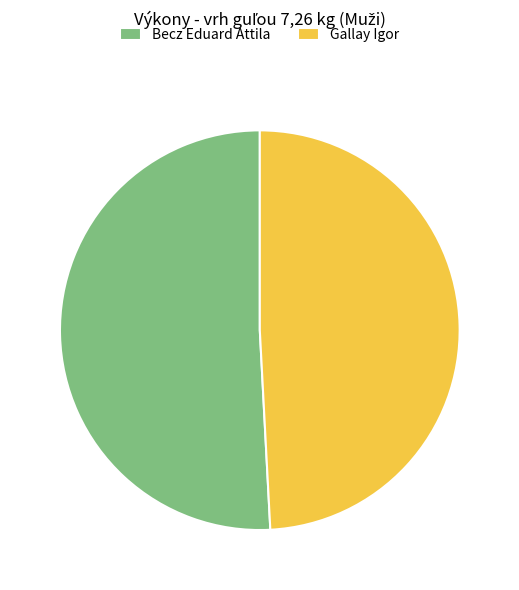

Which slice represents more than half of the pie?

Becz Eduard Attila